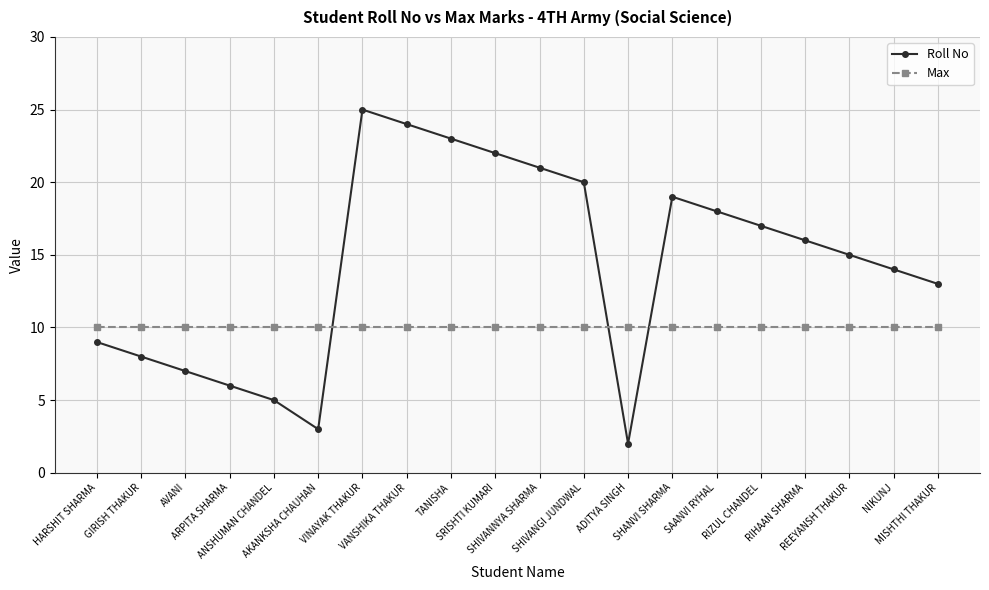

At which category does Roll No reach its first local valley?

AKANKSHA CHAUHAN